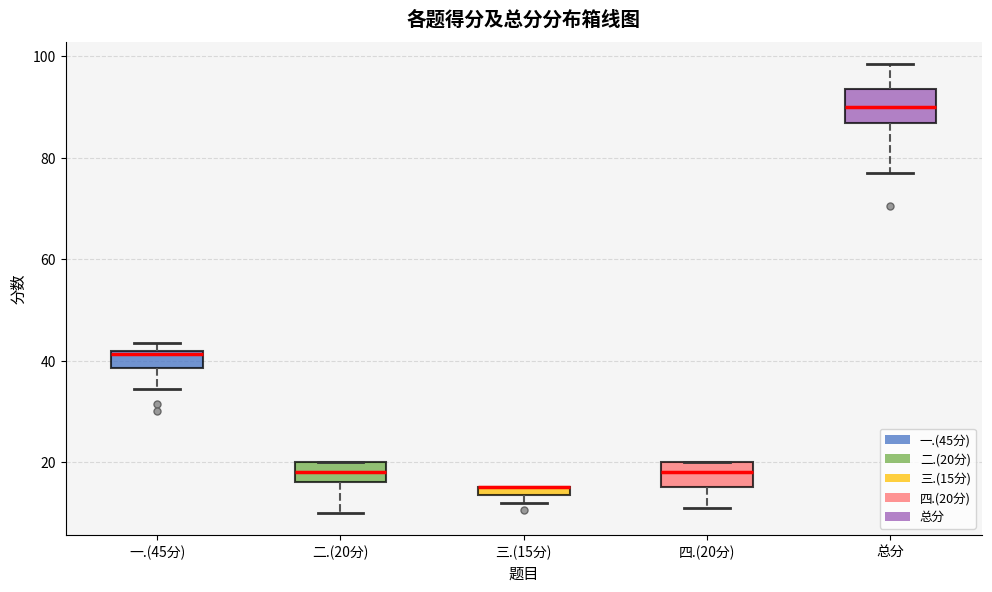

Where is the lower edge of the box for 四.(20分) on the y-axis? The values are not printed on the chart, so give them approximately, as read against the axis.

16